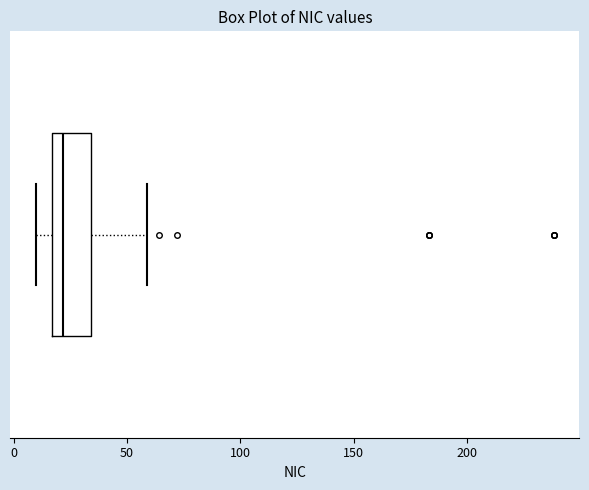

Read this box plot against the x-axis: the position of the median line, the range covered by the box, and the ends of both whiskers. The values are not printed on the chart, so give them approximately, as read against the axis.

median 20, box 15 to 35, whiskers 10 to 60